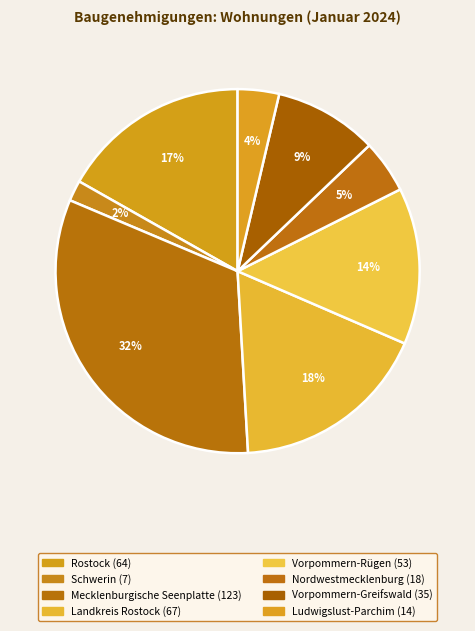

How many slices are in this pie chart?

8